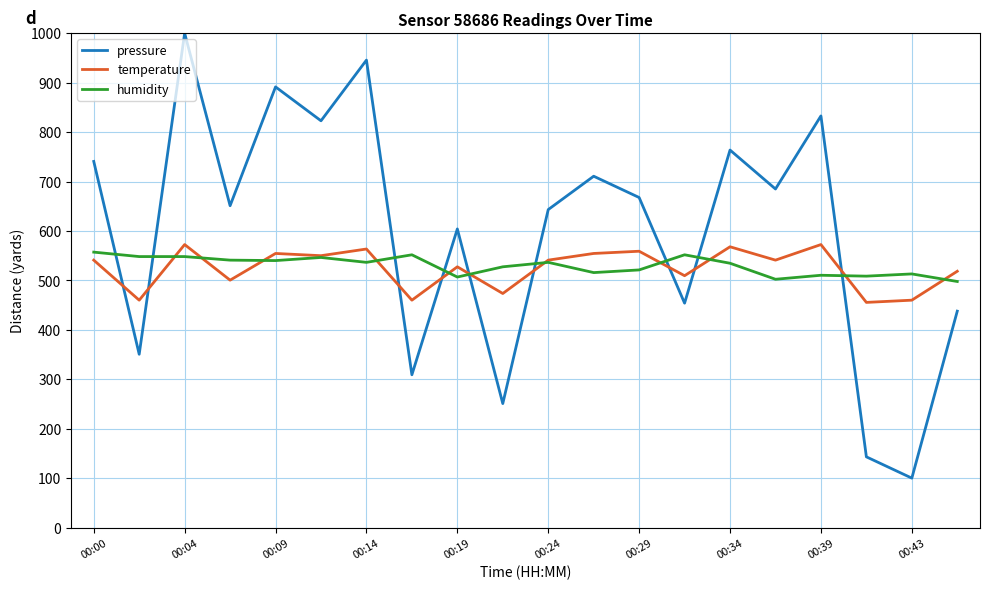

Which series ends up on top after the final intersection of temperature and humidity?

temperature